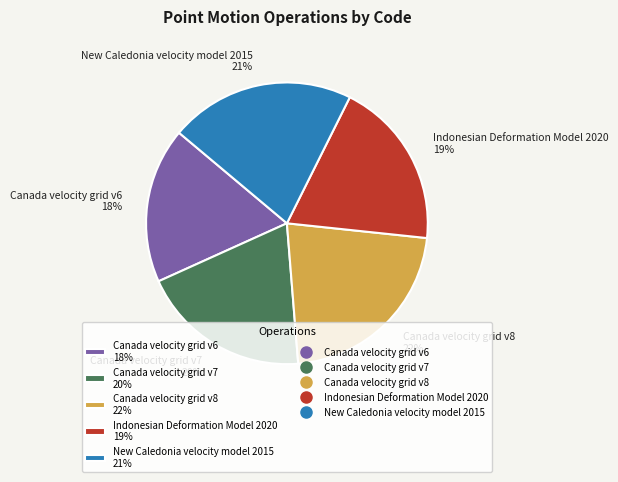

How many segments does this pie chart have?

5